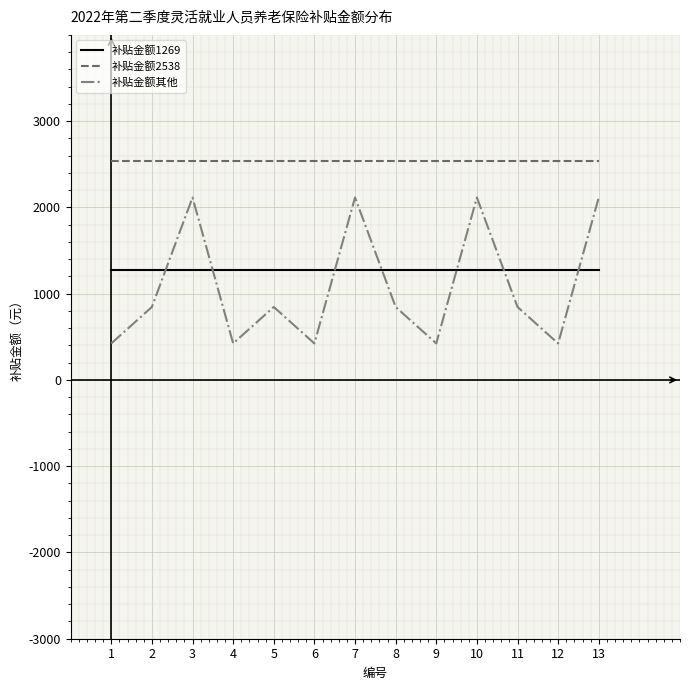

True or false: 补贴金额2538 and 补贴金额1269 cross at least once.

False